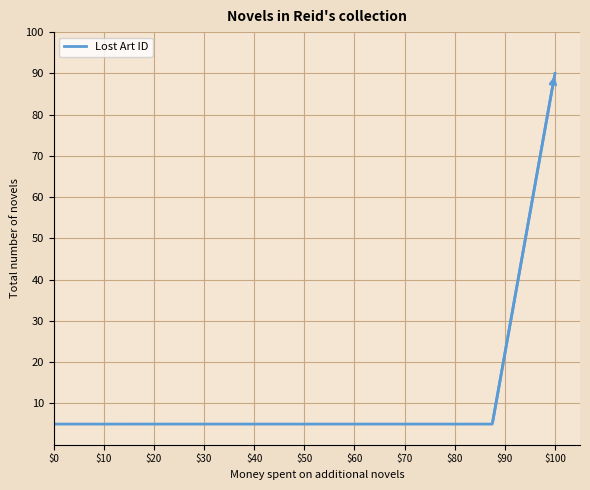

What is the difference between the maximum and minimum values?

85.0